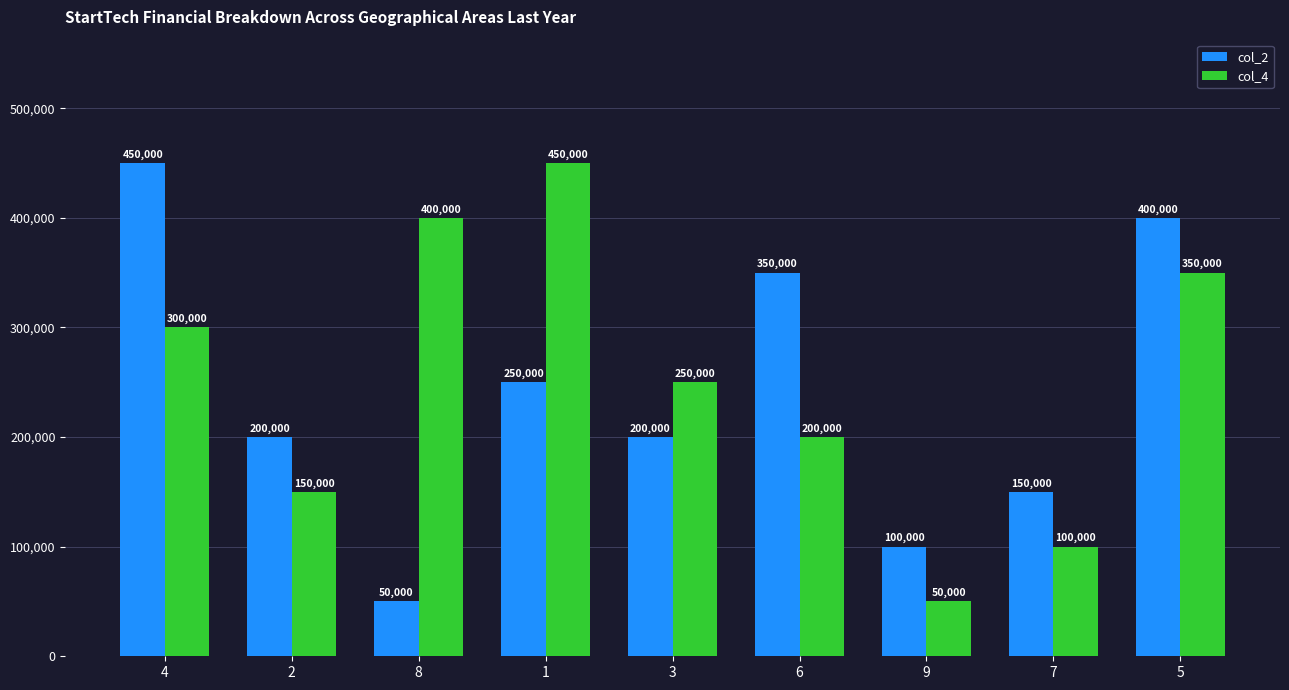

Which category has the lowest value in the col_2 series?

8